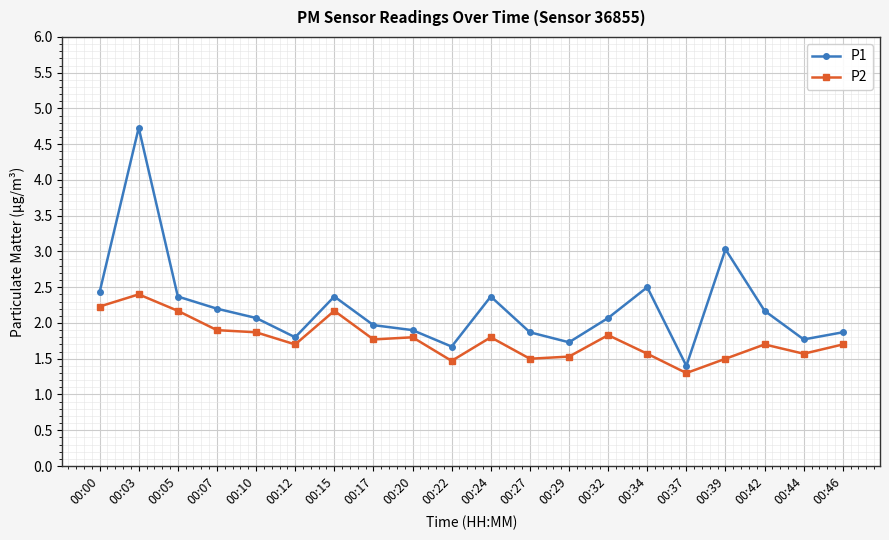

Reading left to right, extract all data points from this chart.

P1: 00:00=2.4	00:03=4.7	00:05=2.4	00:07=2.2	00:10=2.1	00:12=1.8	00:15=2.4	00:17=2.0	00:20=1.9	00:22=1.7	00:24=2.4	00:27=1.9	00:29=1.7	00:32=2.1	00:34=2.5	00:37=1.4	00:39=3.0	00:42=2.2	00:44=1.8	00:46=1.9
P2: 00:00=2.2	00:03=2.4	00:05=2.2	00:07=1.9	00:10=1.9	00:12=1.7	00:15=2.2	00:17=1.8	00:20=1.8	00:22=1.5	00:24=1.8	00:27=1.5	00:29=1.5	00:32=1.8	00:34=1.6	00:37=1.3	00:39=1.5	00:42=1.7	00:44=1.6	00:46=1.7